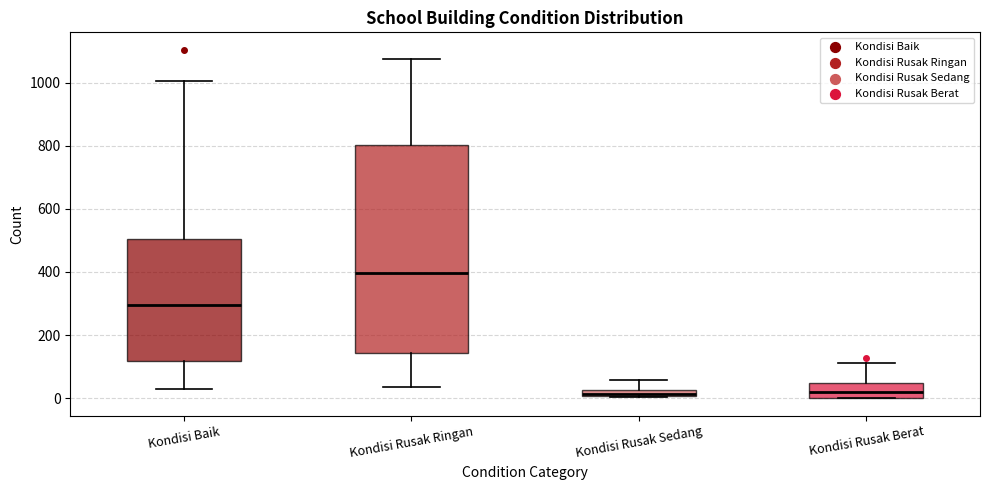

Where does the upper whisker of the box for Kondisi Rusak Sedang end on the y-axis? The values are not printed on the chart, so give them approximately, as read against the axis.

60